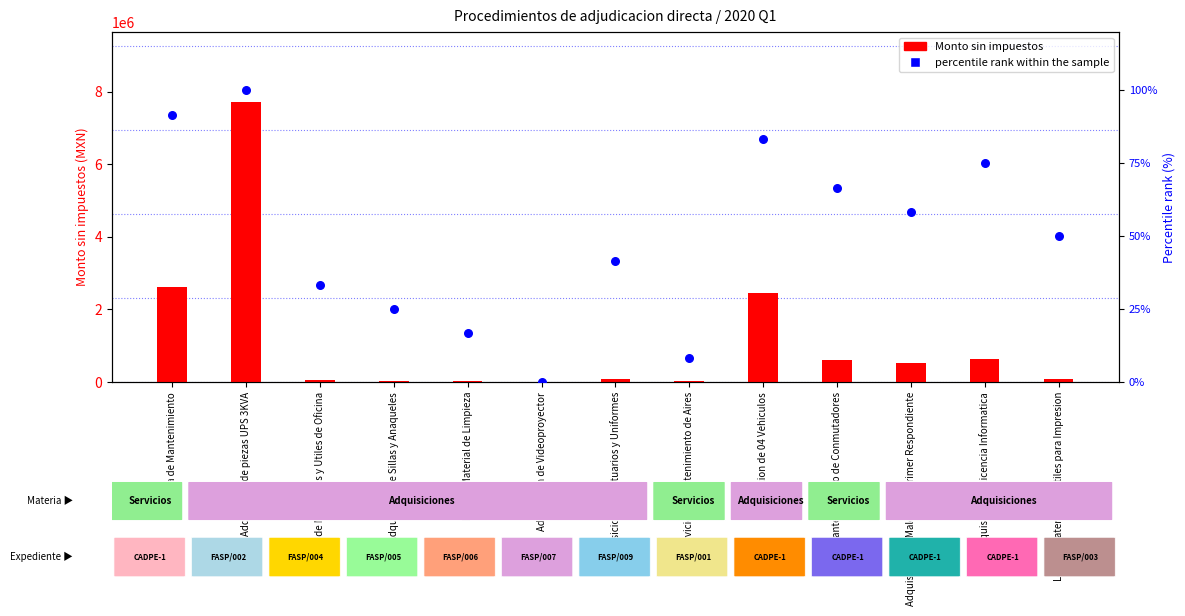

Which series contains the lowest Y value?

percentile rank within the sample